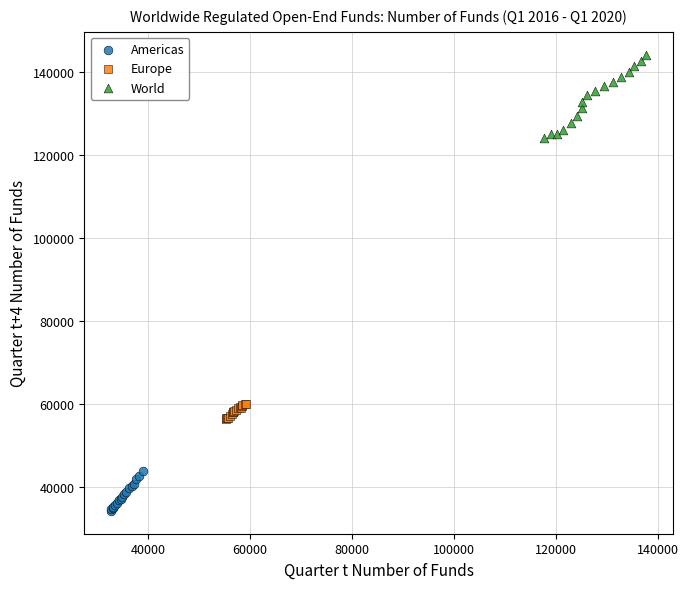

Which series contains the highest Y value?

World